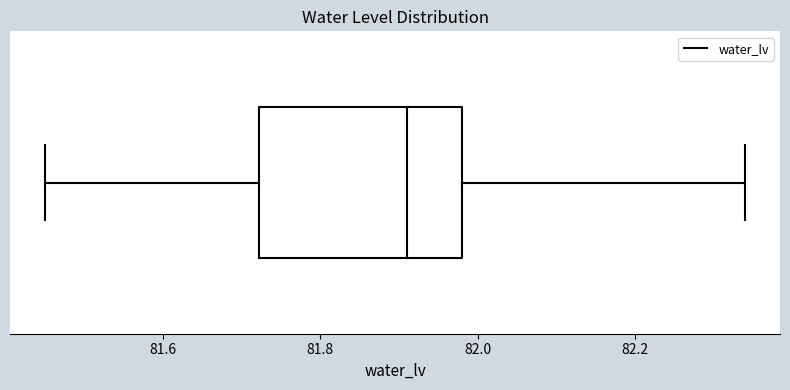

Transcribe this box plot: give where the median line is, the range the box spans, and where the two whiskers end, as read against the x-axis. The values are not printed on the chart, so give them approximately, as read against the axis.

median 81.92, box 81.72 to 81.98, whiskers 81.46 to 82.34